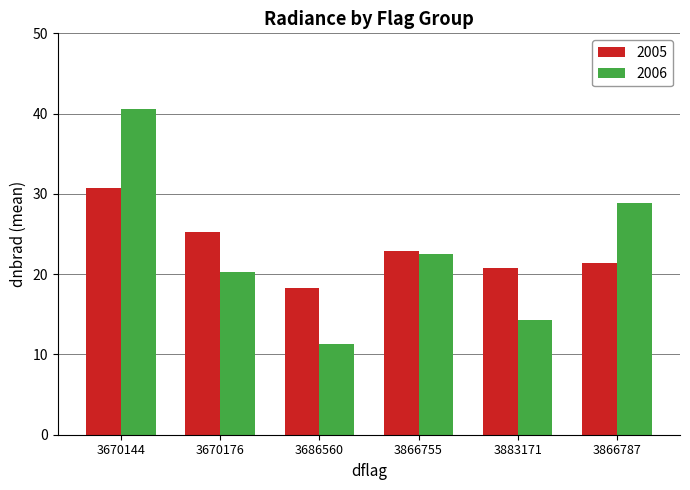

Which label corresponds to the largest value in the chart?

3670144